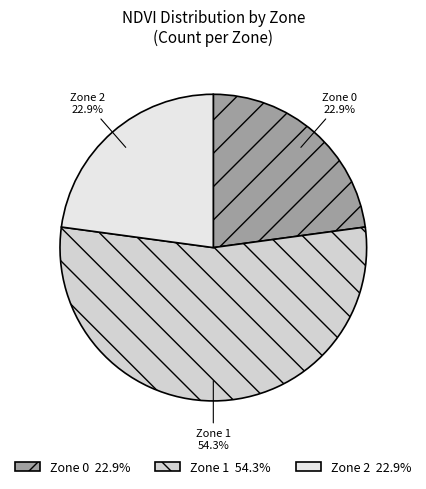

To the nearest percent, what percentage of the pie is Zone 1?

54%